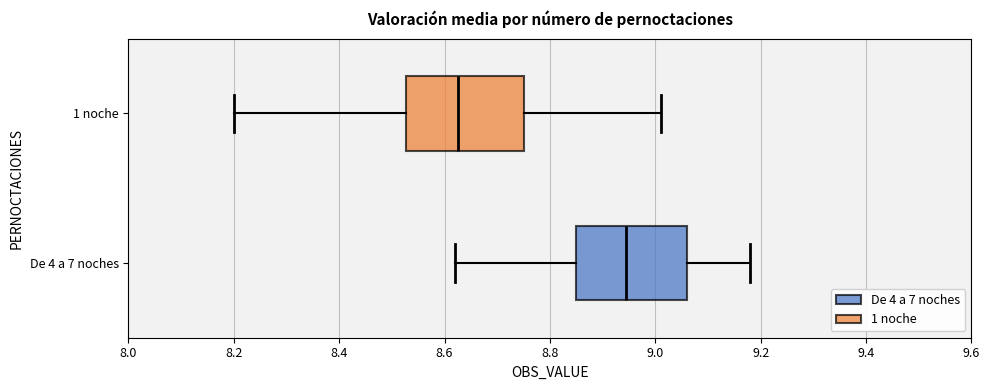

Reading bottom to top, read every box against the x-axis: the position of its median line, the range the box covers, and the ends of its whiskers. The values are not printed on the chart, so give them approximately, as read against the axis.

De 4 a 7 noches: median 8.94, box 8.86 to 9.06, whiskers 8.62 to 9.18
1 noche: median 8.62, box 8.52 to 8.76, whiskers 8.20 to 9.02